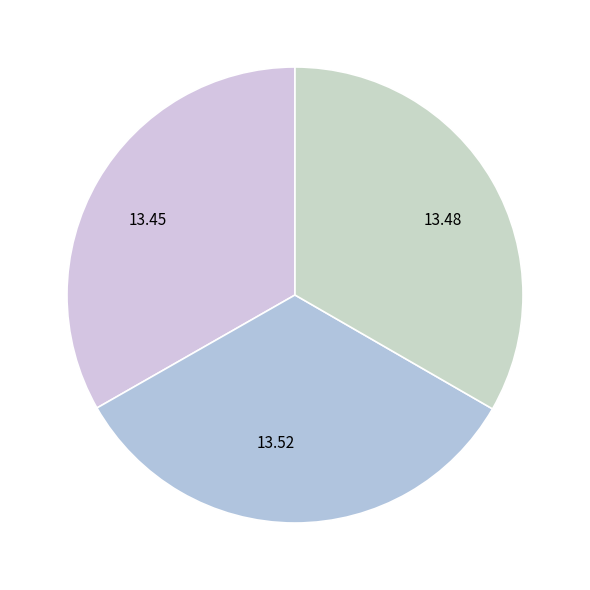

Is there any slice that represents more than half of the pie?

No